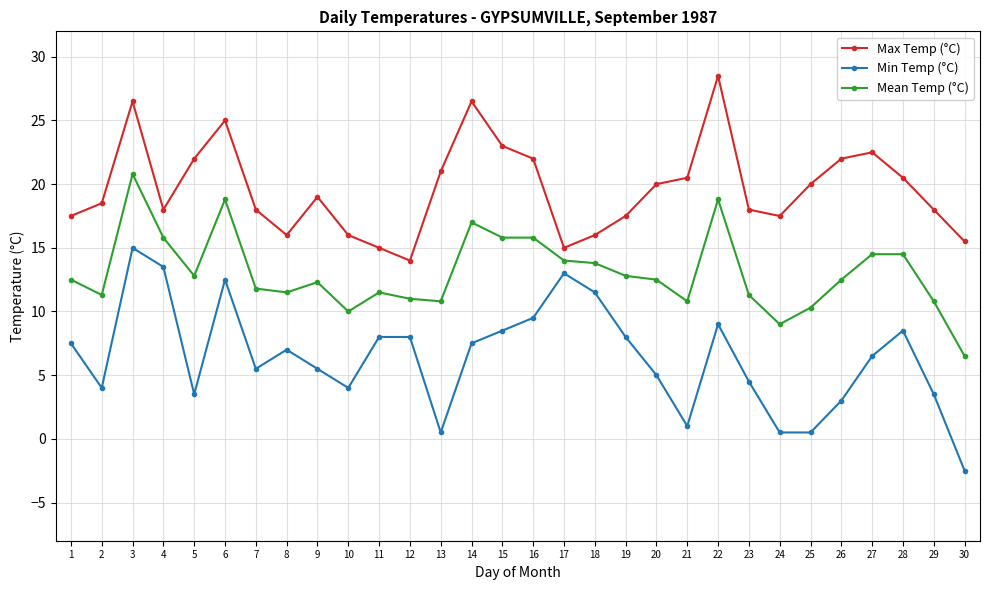

Reading right to left, list all the values displayed in this chart.

Max Temp (°C): 15.5	18.0	20.5	22.5	22.0	20.0	17.5	18.0	28.5	20.5	20.0	17.5	16.0	15.0	22.0	23.0	26.5	21.0	14.0	15.0	16.0	19.0	16.0	18.0	25.0	22.0	18.0	26.5	18.5	17.5
Min Temp (°C): -2.5	3.5	8.5	6.5	3.0	0.5	0.5	4.5	9.0	1.0	5.0	8.0	11.5	13.0	9.5	8.5	7.5	0.5	8.0	8.0	4.0	5.5	7.0	5.5	12.5	3.5	13.5	15.0	4.0	7.5
Mean Temp (°C): 6.5	10.8	14.5	14.5	12.5	10.3	9.0	11.3	18.8	10.8	12.5	12.8	13.8	14.0	15.8	15.8	17.0	10.8	11.0	11.5	10.0	12.3	11.5	11.8	18.8	12.8	15.8	20.8	11.3	12.5